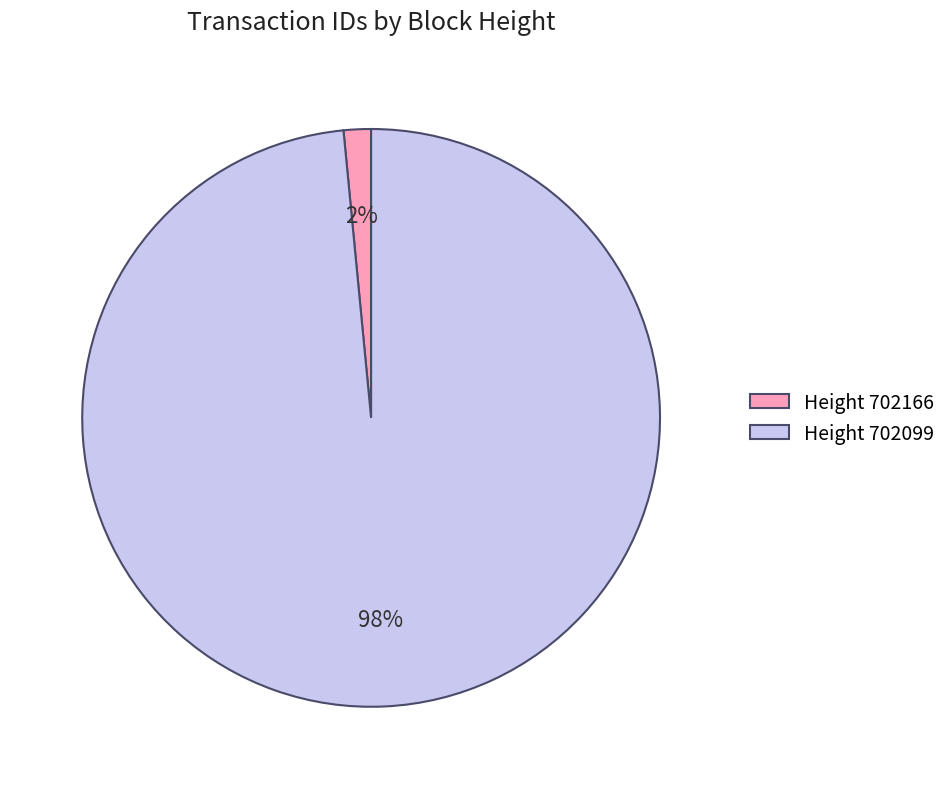

The Height 702166 slice represents 2% of the pie. True or false?

True